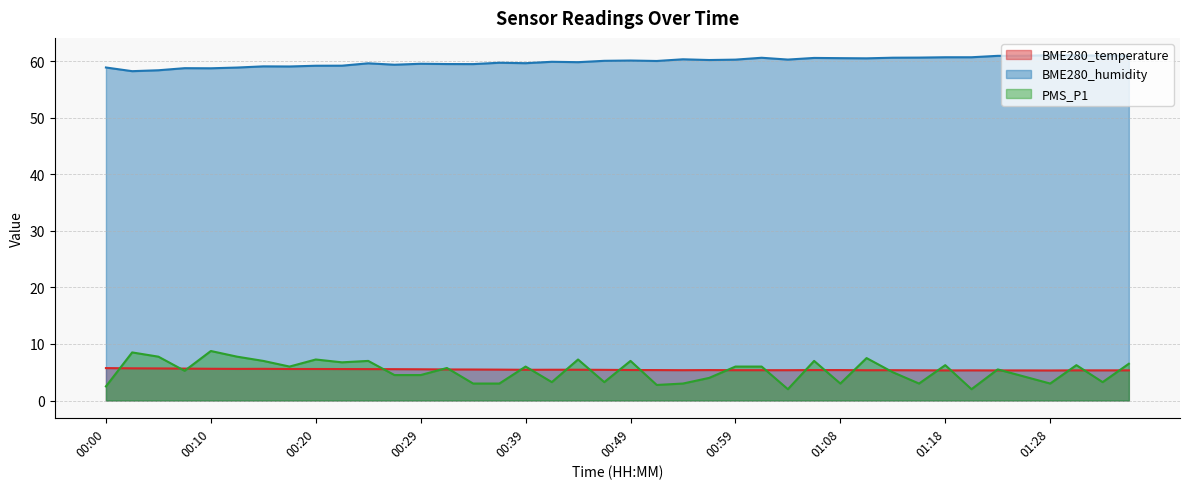

Which category has the highest value in the BME280_temperature series?

00:00